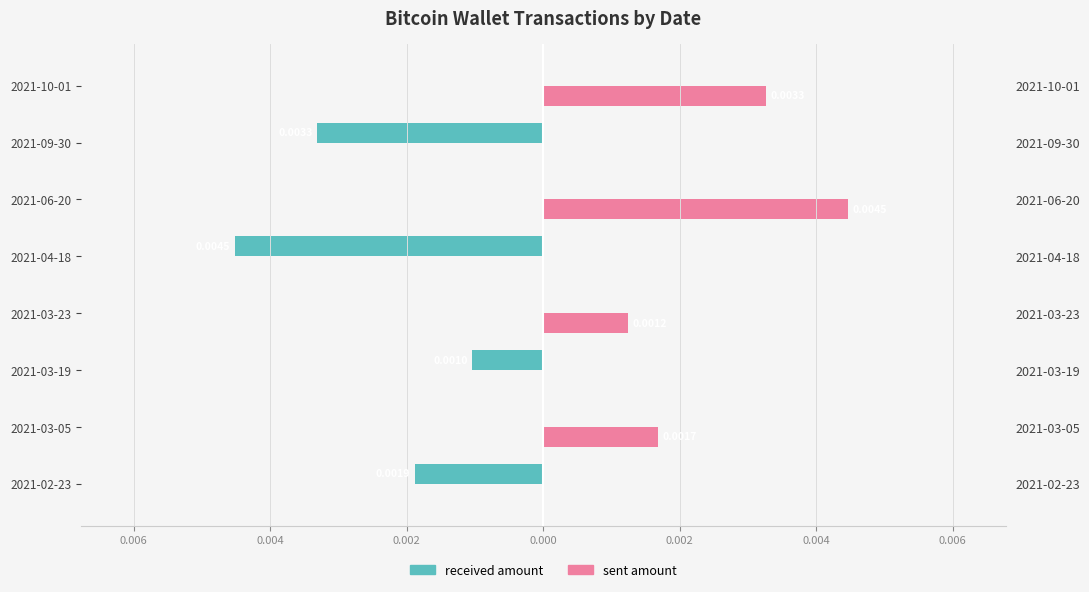

Which series has the widest spread of values?

received amount